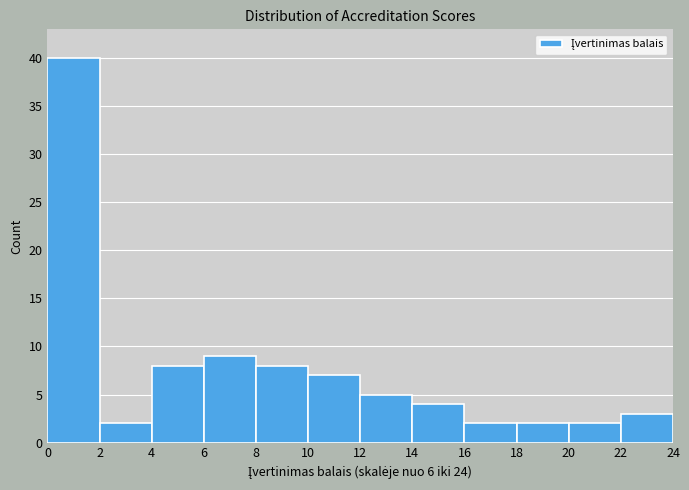

Reading left to right, transcribe this chart: for each bar, give the range it covers on the x-axis and its height. The values are not printed on the chart, so give them approximately, as read against the axis.

0 to 2: 40
2 to 4: 2
4 to 6: 8
6 to 8: 9
8 to 10: 8
10 to 12: 7
12 to 14: 5
14 to 16: 4
16 to 18: 2
18 to 20: 2
20 to 22: 2
22 to 24: 3